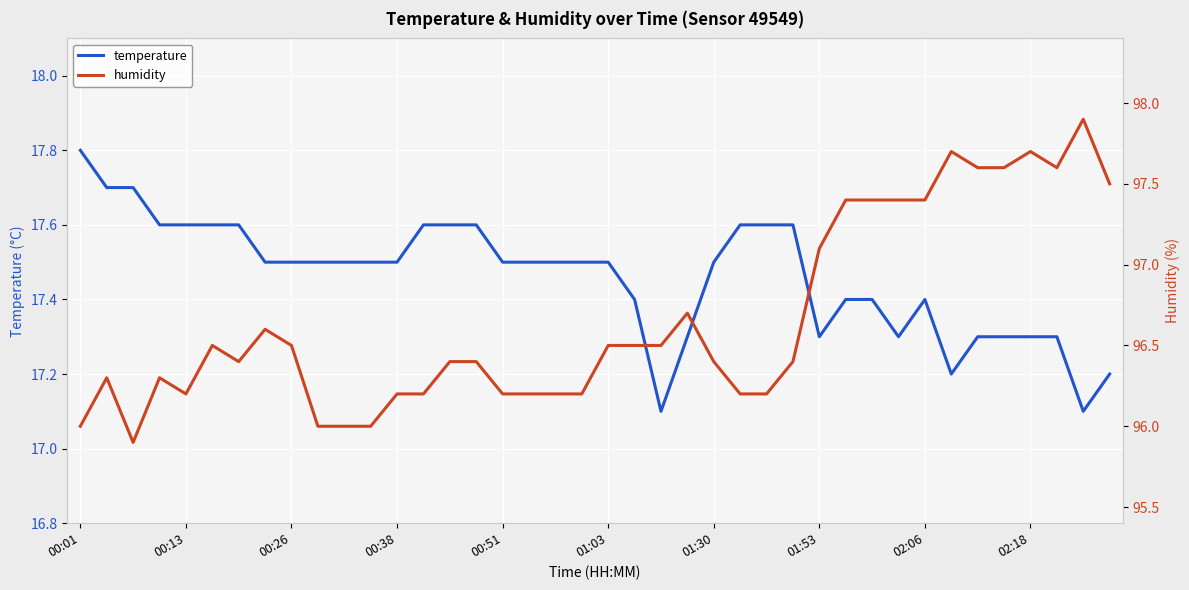

True or false: temperature and humidity intersect in this chart.

False